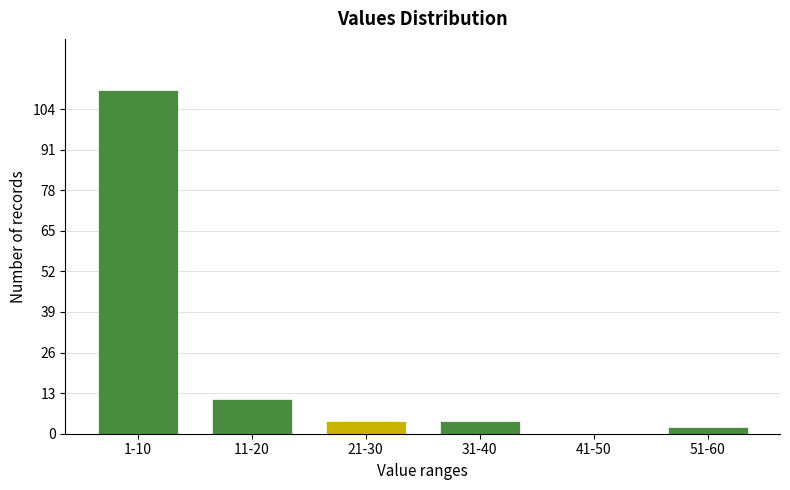

Reading right to left, what are all the values shown in this chart?

51-60=2	41-50=0	31-40=4	21-30=4	11-20=11	1-10=110